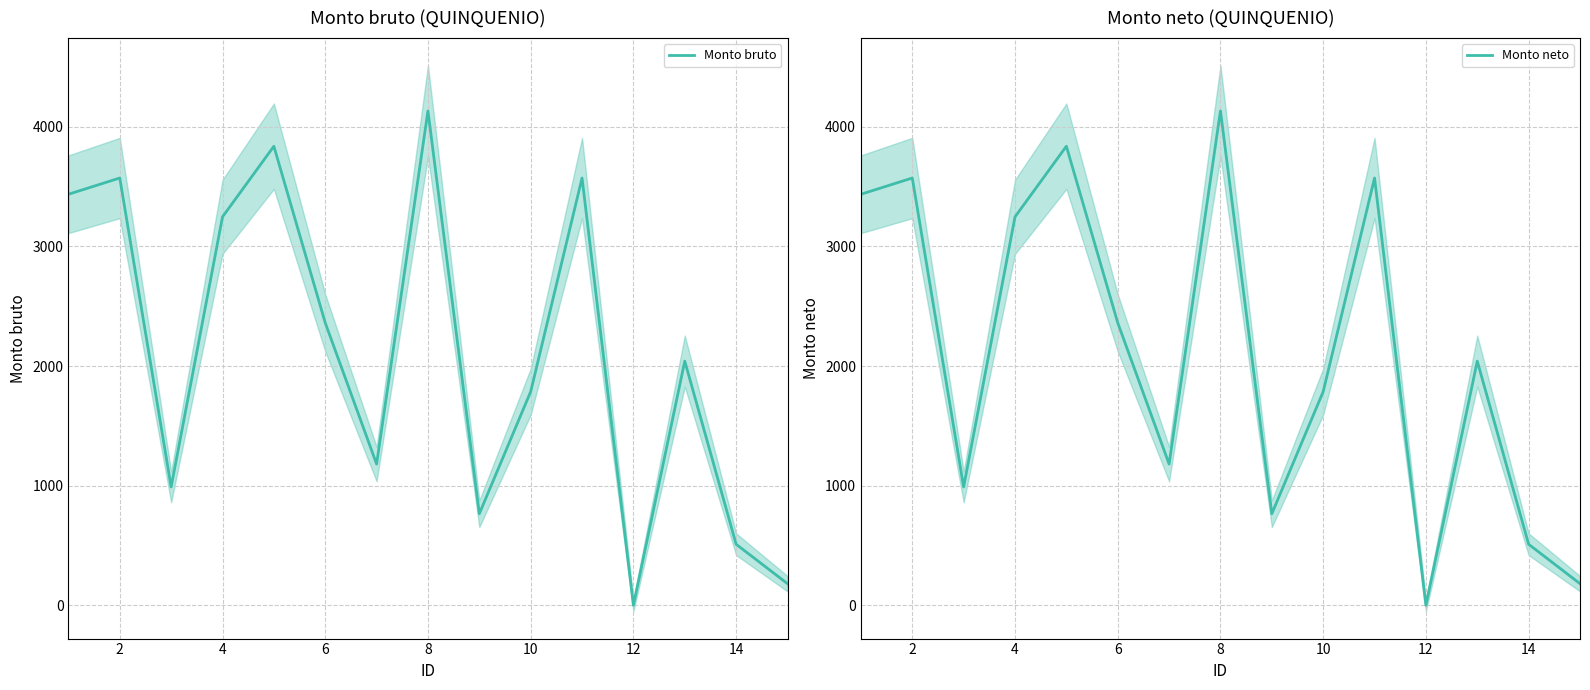

What is the difference between the second highest and second lowest values in the Monto bruto series?

3656.1